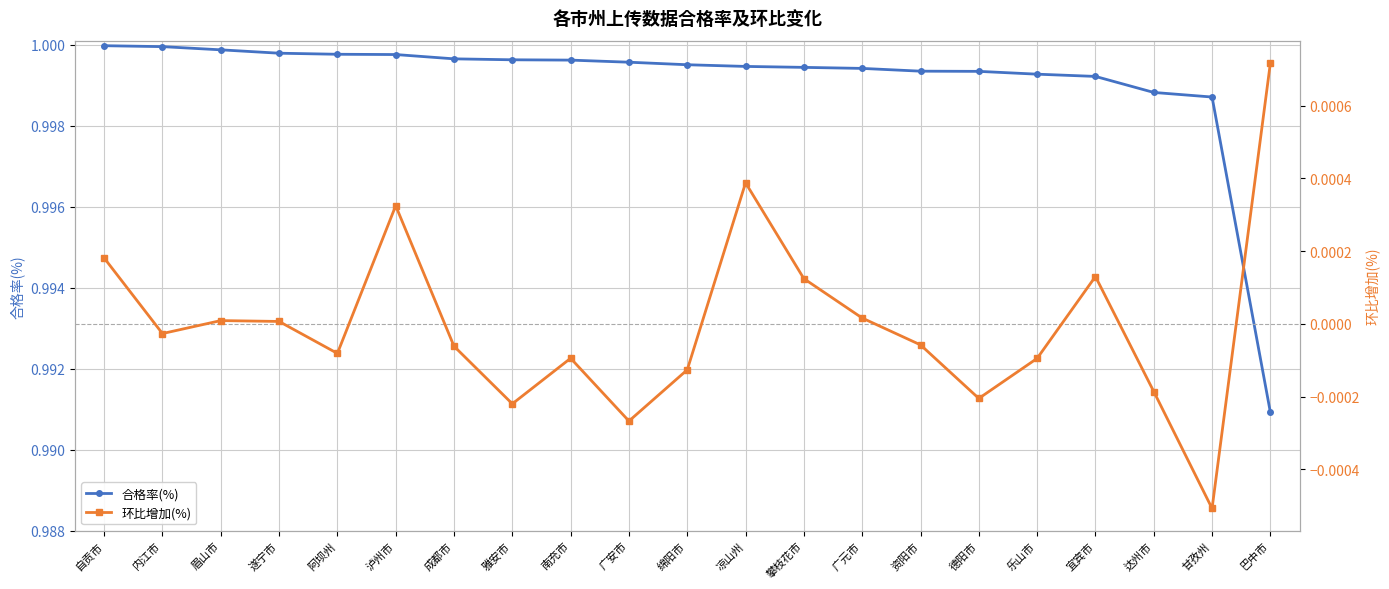

How many positive values does the 环比增加(%) series have?

9